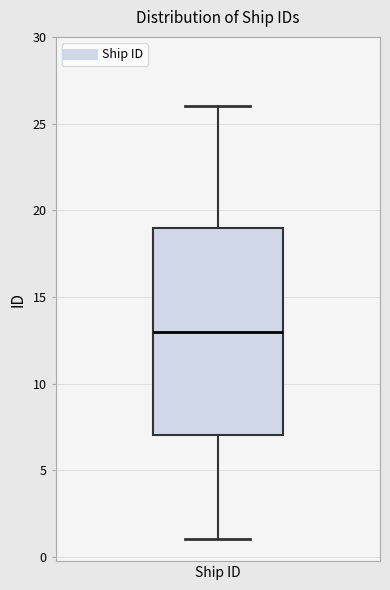

Where does the median line of the box for Ship ID sit on the y-axis? The values are not printed on the chart, so give them approximately, as read against the axis.

13